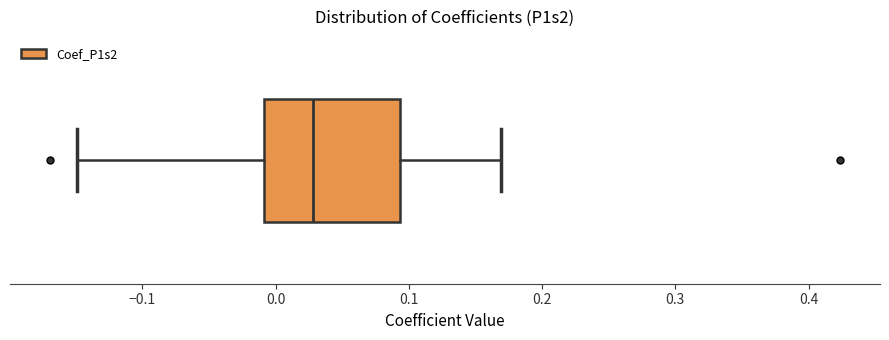

Transcribe this box plot: give where the median line is, the range the box spans, and where the two whiskers end, as read against the x-axis. The values are not printed on the chart, so give them approximately, as read against the axis.

median 0.03, box -0.01 to 0.09, whiskers -0.15 to 0.17